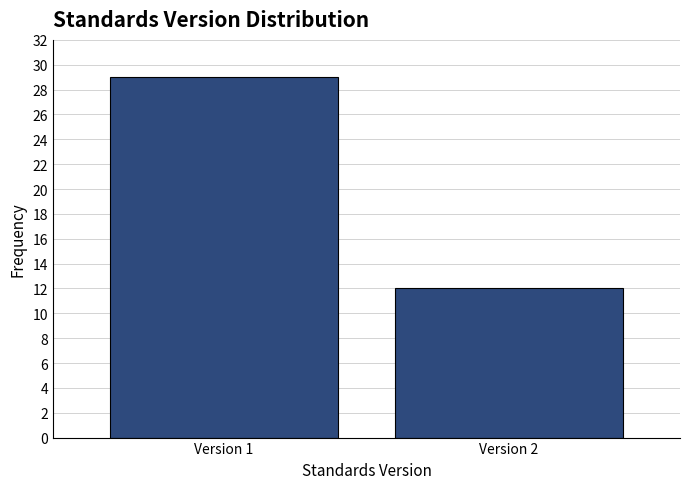

Reading left to right, list all the values displayed in this chart.

Version 1=29	Version 2=12